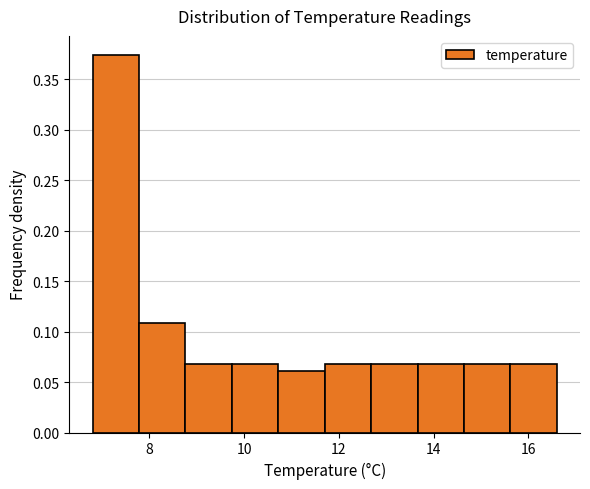

Which range on the x-axis has the tallest bar?

6.80 to 7.78